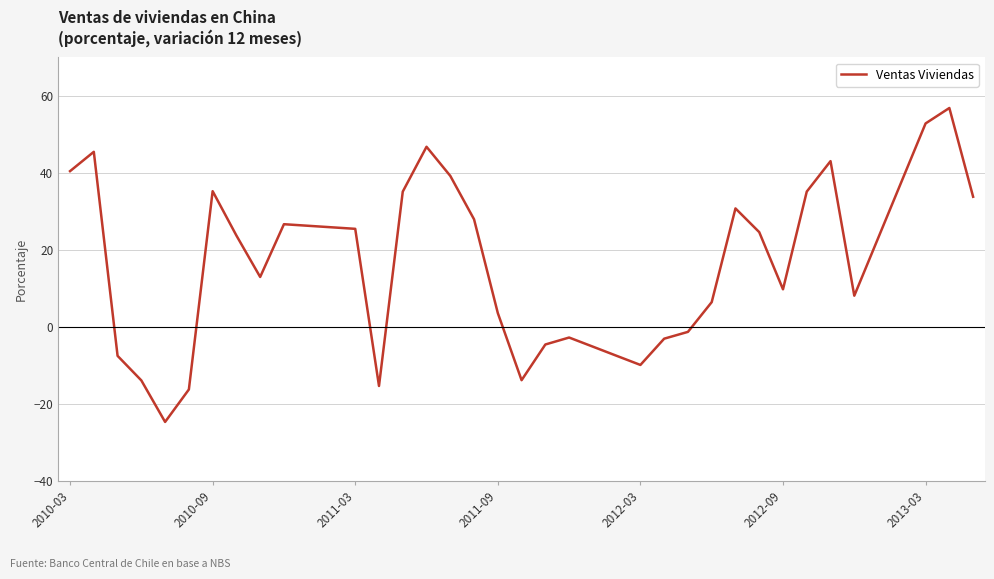

What is the greatest value displayed?

56.8